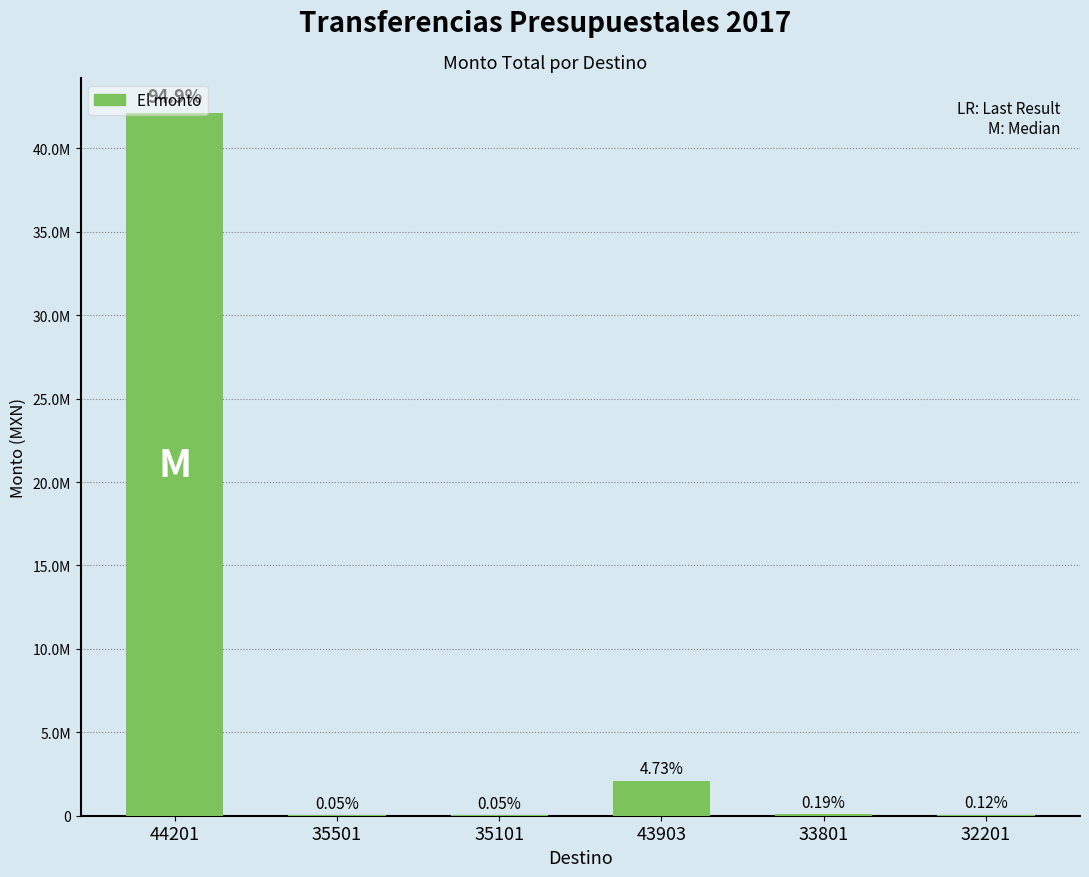

Are the bars horizontal?

No